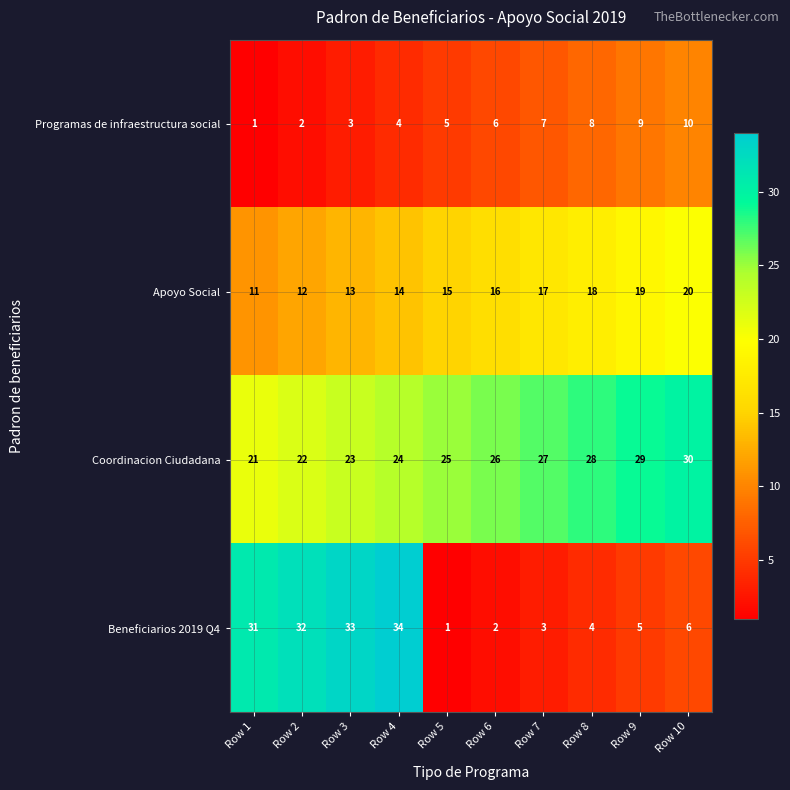

What is the sum of all Coordinacion Ciudadana values?

255